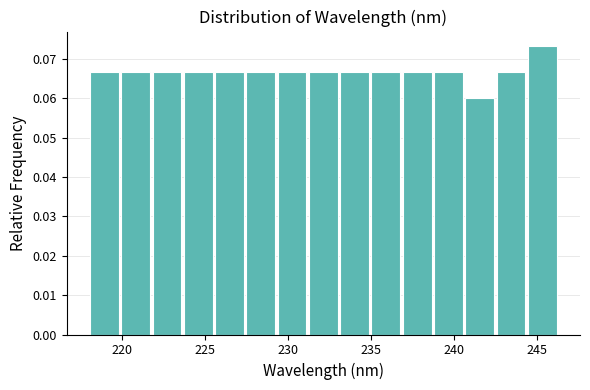

Read against the x-axis, roughly where is the centre of the tallest bar?

245.5